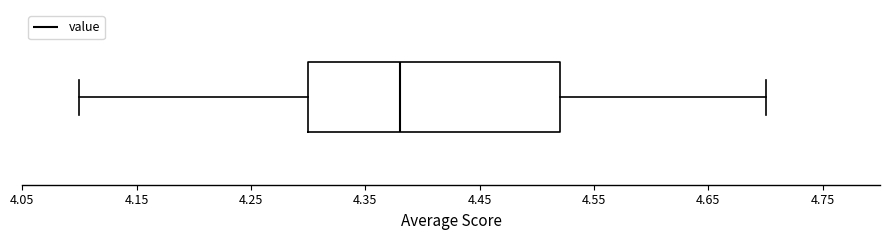

Where is the right edge of the box on the x-axis? The values are not printed on the chart, so give them approximately, as read against the axis.

4.52